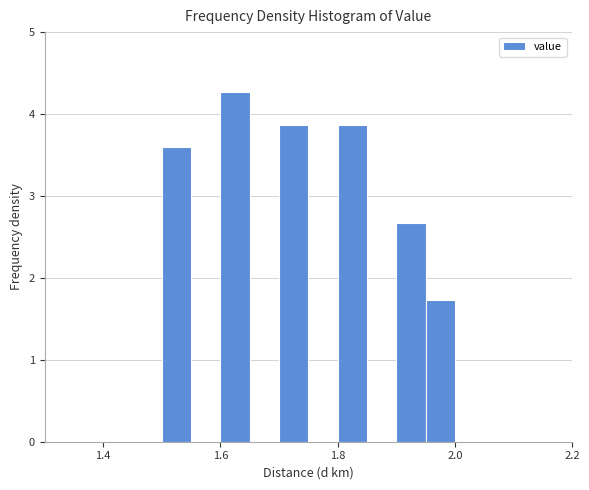

Around what value on the x-axis is the tallest bar? Give the approximate position of its centre, as read against the axis.

1.62